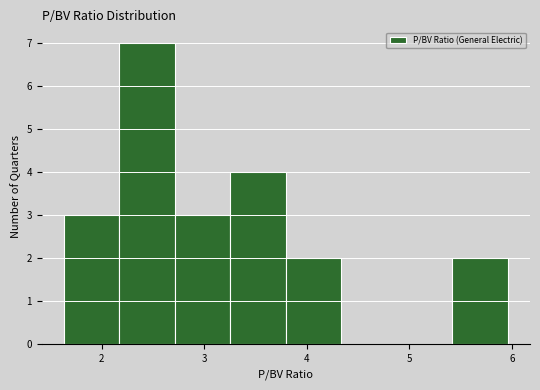

Which range on the x-axis has the tallest bar?

2.2 to 2.7